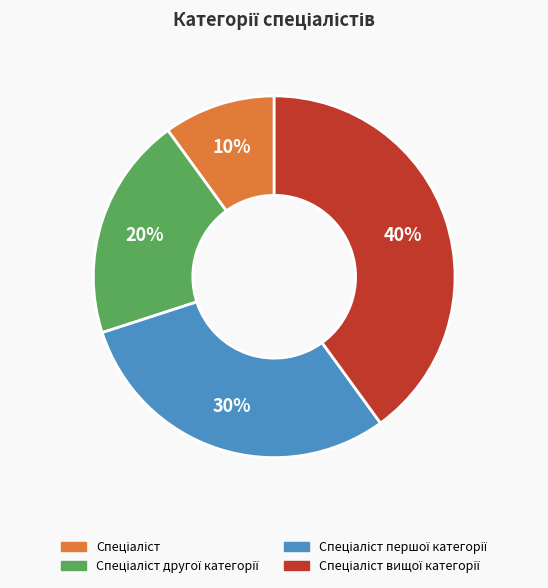

To the nearest percent, what is the difference between the largest and smallest slice percentages?

30%